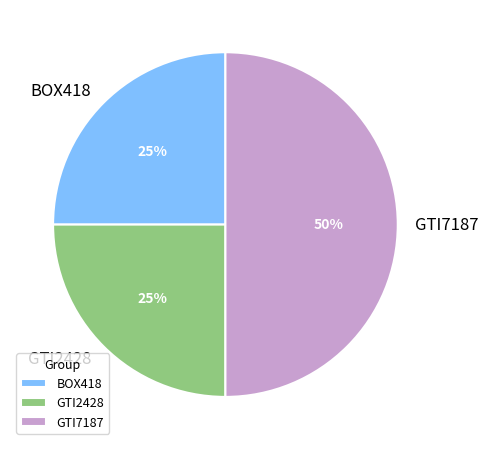

Is it true that GTI7187 is 50% of the pie?

True